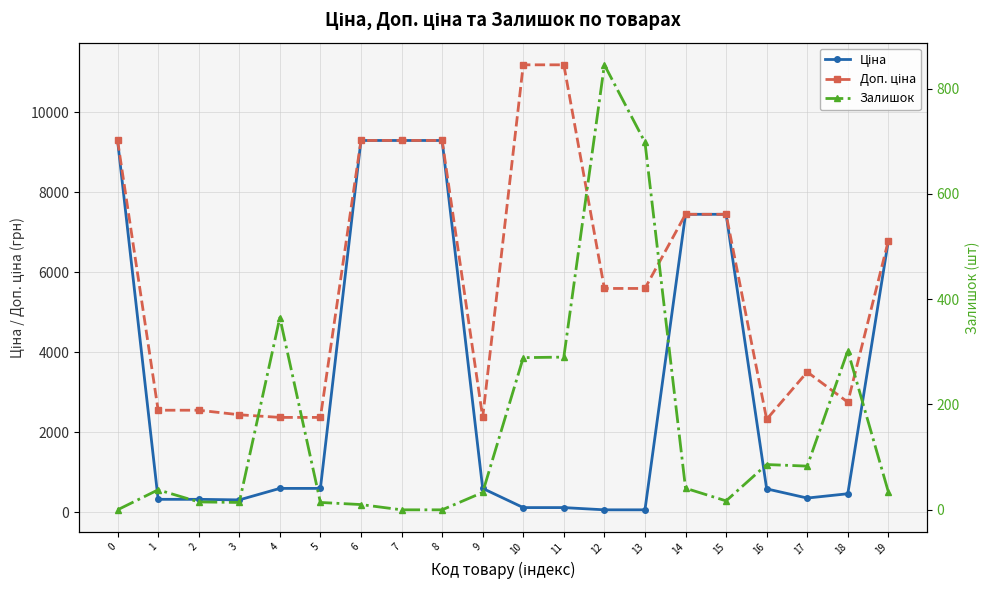

At which category does Доп. ціна reach its first local valley?

9